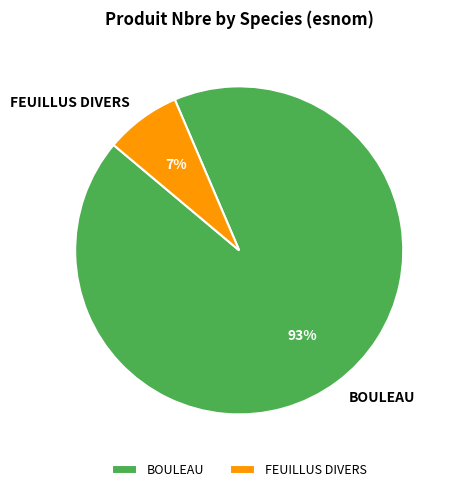

What is the largest slice in the pie chart?

BOULEAU